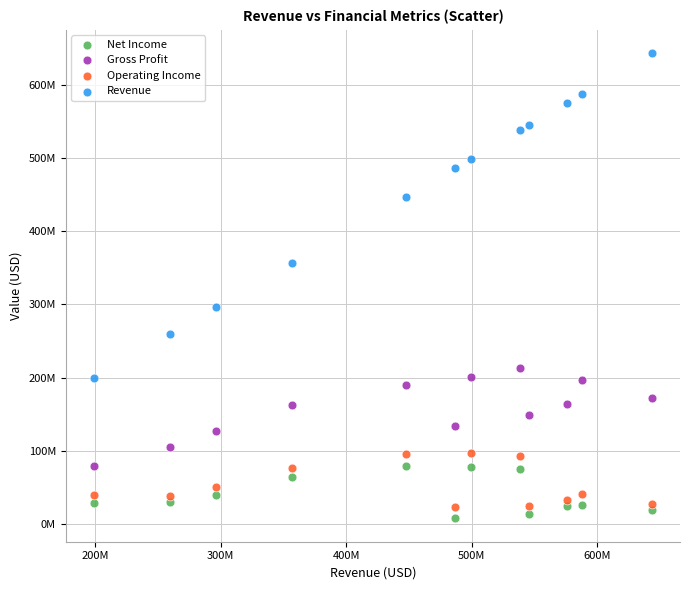

What are all the series names shown in the legend?

Net Income, Gross Profit, Operating Income, Revenue